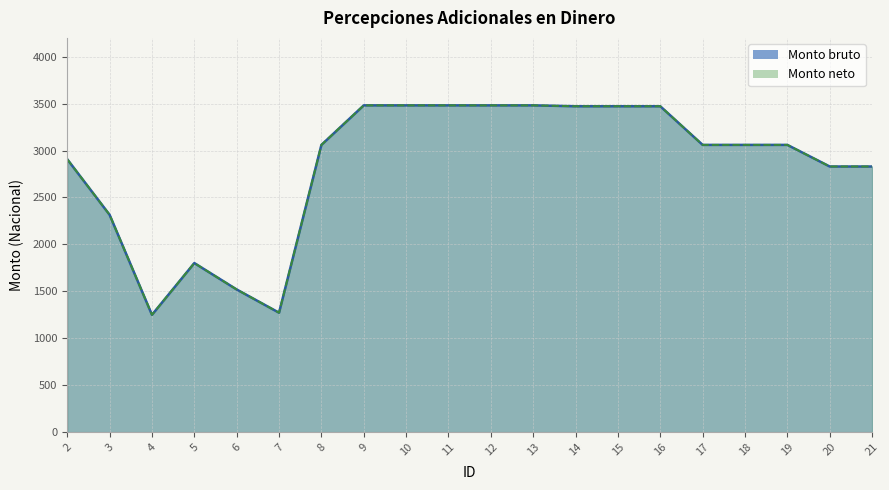

At how many categories does at least one series exceed 3412?

8